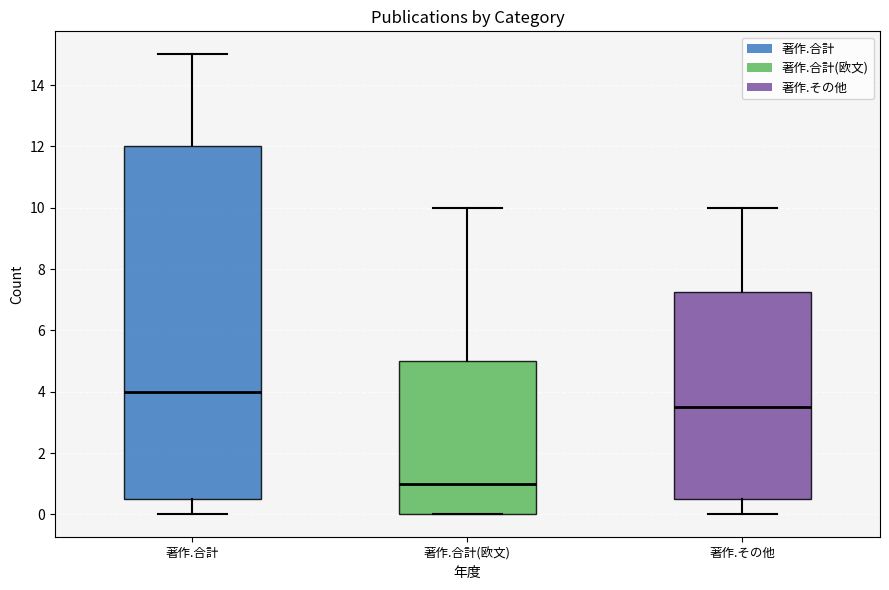

Where does the median line of the box for 著作.その他 sit on the y-axis? The values are not printed on the chart, so give them approximately, as read against the axis.

3.6